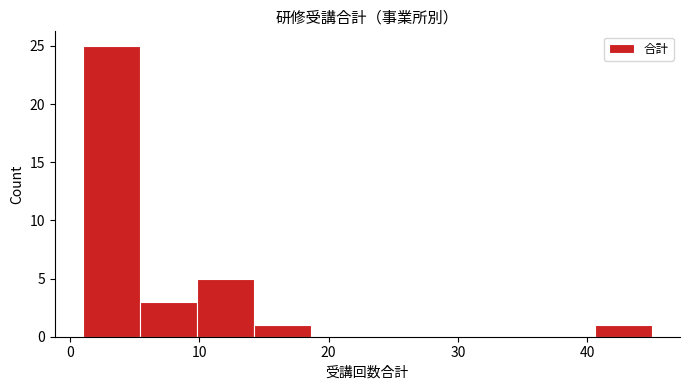

What is the height of the bar covering 40.6 to 45.0 on the x-axis? Neither the bar edges nor the heights are printed on the chart, so give them approximately, as read against the axes.

1